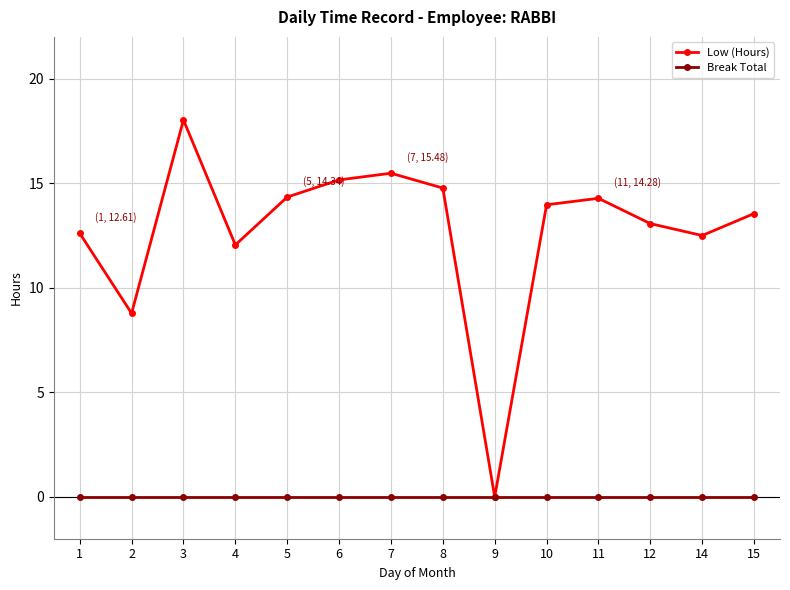

How many data points does each series have?

14